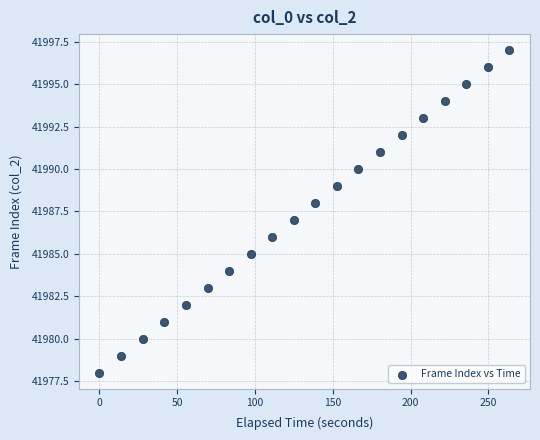

What is the range of Y values (max minus min)?

19